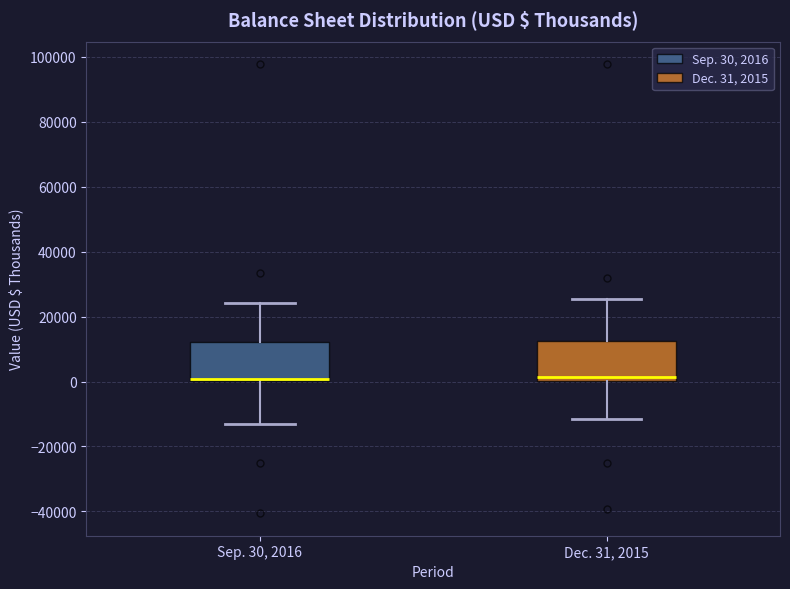

Reading left to right, transcribe this box plot: for each box, give where its median line is, the range the box spans, and where its two whiskers end, as read against the y-axis. The values are not printed on the chart, so give them approximately, as read against the axis.

Sep. 30, 2016: median 0 (just above the box's lower edge), box 0 to 12000, whiskers -14000 to 24000
Dec. 31, 2015: median 2000, box 0 to 12000, whiskers -12000 to 26000